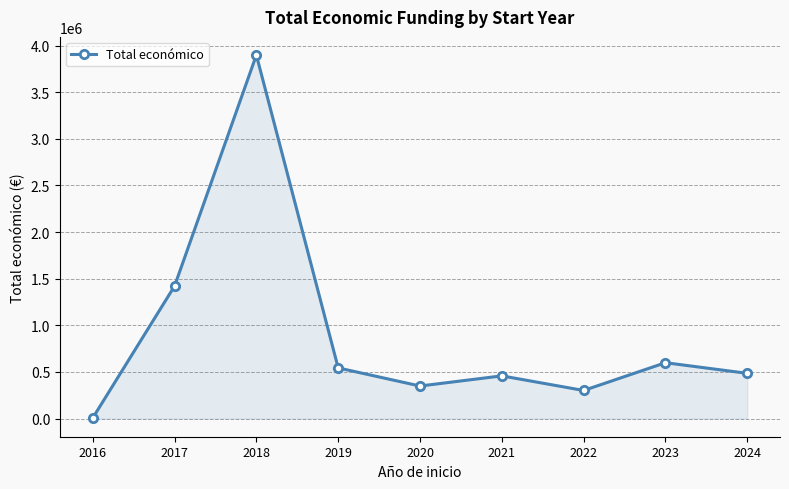

What is the value of the 2nd point from the left?

1420485.0